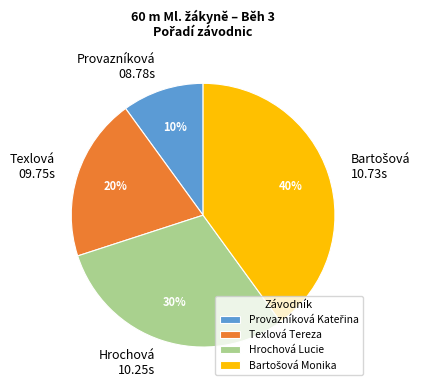

Does any single category account for the majority?

No